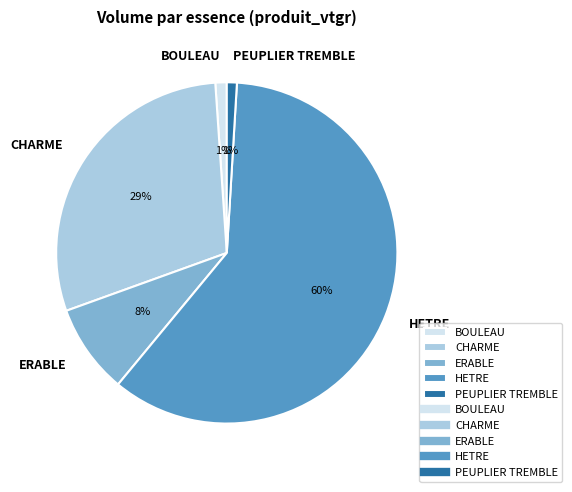

Combined, do PEUPLIER TREMBLE and BOULEAU account for over 50%?

No